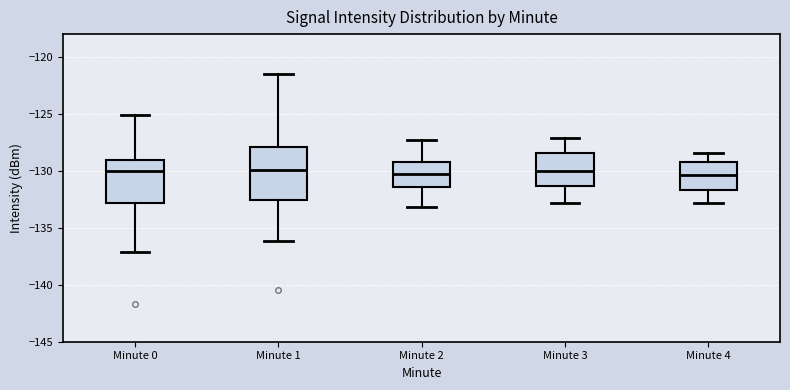

Which box is the tallest, from its lower edge to its upper edge?

Minute 1